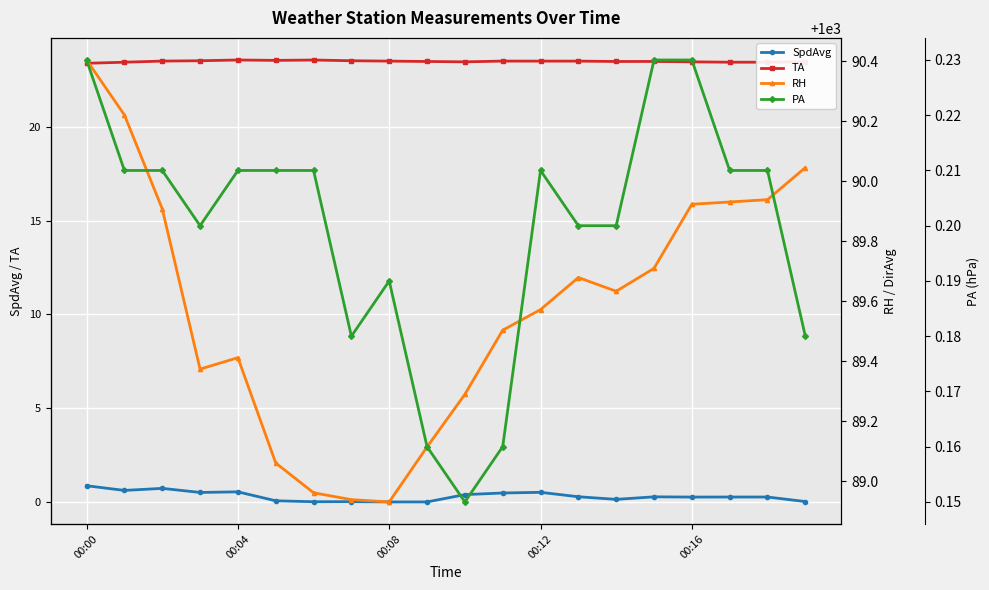

Is this an area chart (filled region under the line)?

No